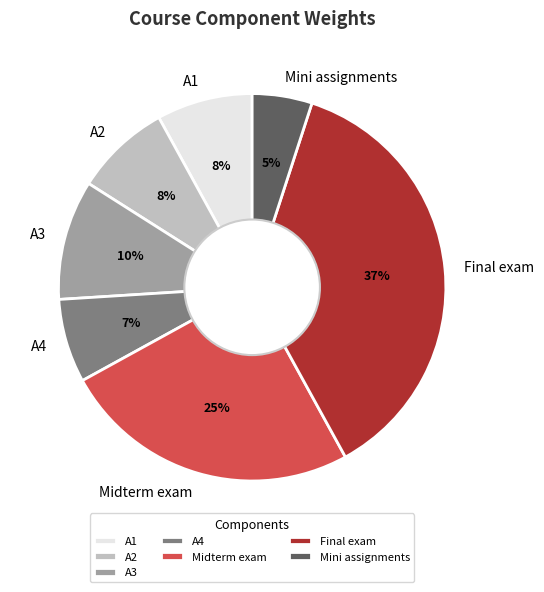

Is it true that Midterm exam is 25% of the pie?

True